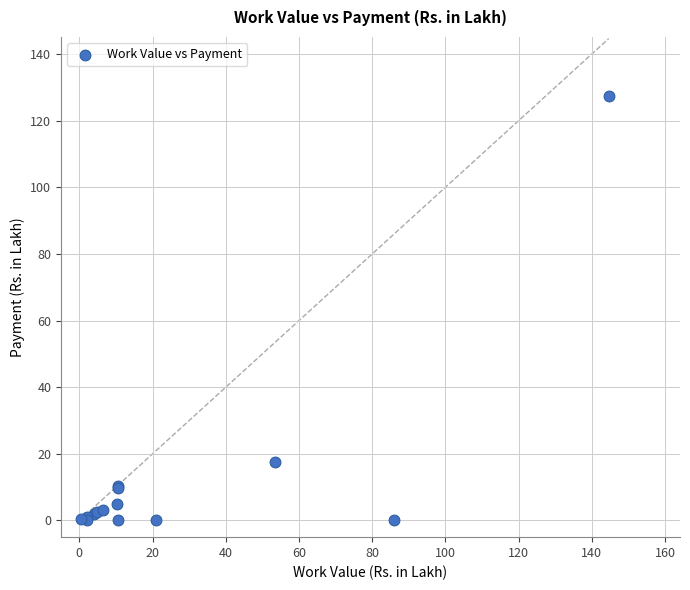

What Y value in the scatter plot is closest to 63?

17.7